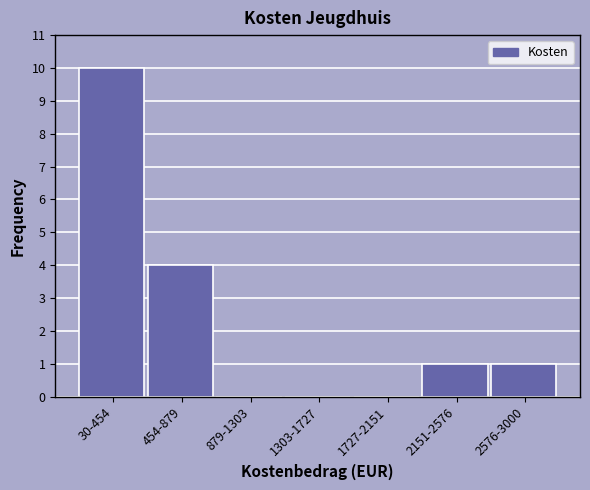

Reading left to right, what are all the values shown in this chart?

30-454=10	454-879=4	879-1303=0	1303-1727=0	1727-2151=0	2151-2576=1	2576-3000=1